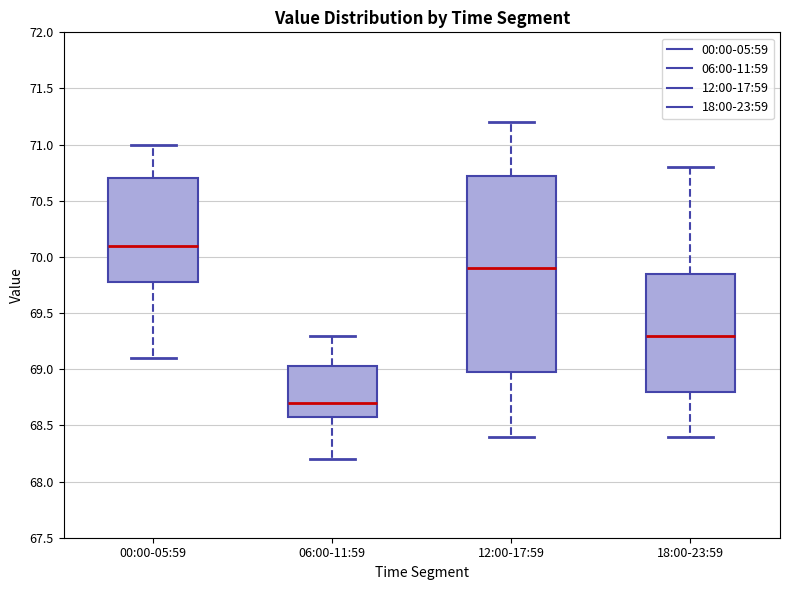

Which box's median line is the lowest?

06:00-11:59